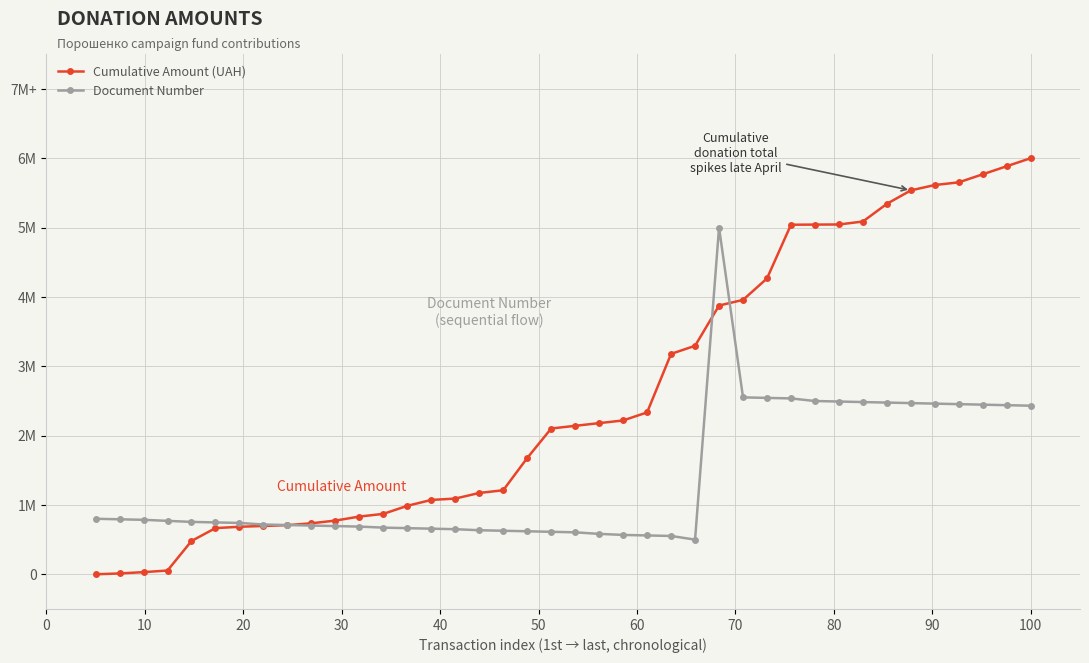

What is the value of the Document Number point at the 38th from the left?

2.4